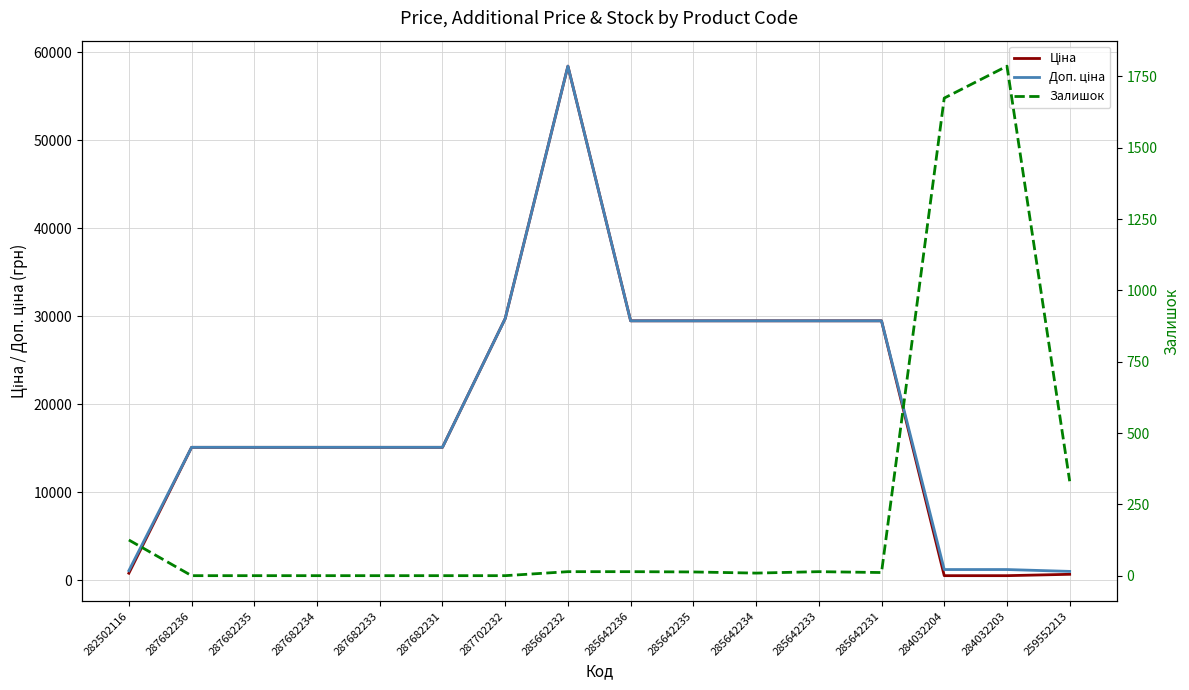

Where does the Доп. ціна series first go above 15120?

287702232